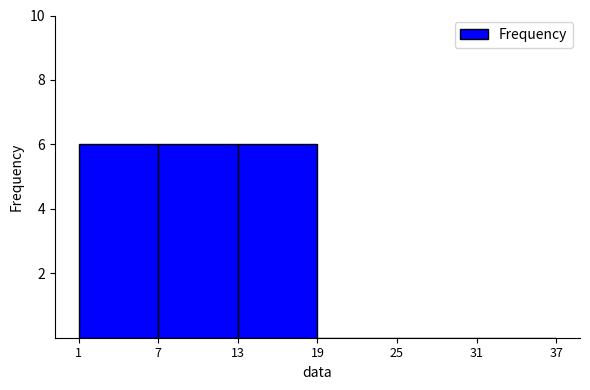

Reading left to right, transcribe this chart: for each bar, give the range it covers on the x-axis and its height. The values are not printed on the chart, so give them approximately, as read against the axis.

1 to 7: 6
7 to 13: 6
13 to 19: 6
19 to 25: 0
25 to 31: 0
31 to 37: 0